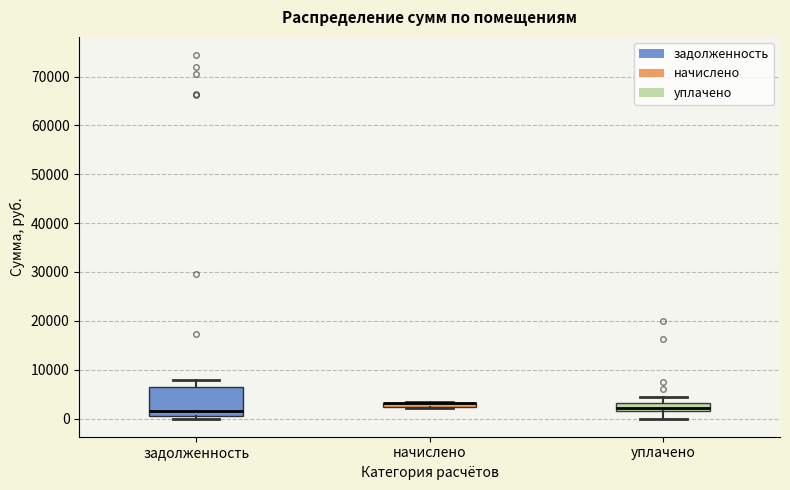

Where is the lower edge of the box for начислено on the y-axis? The values are not printed on the chart, so give them approximately, as read against the axis.

2000